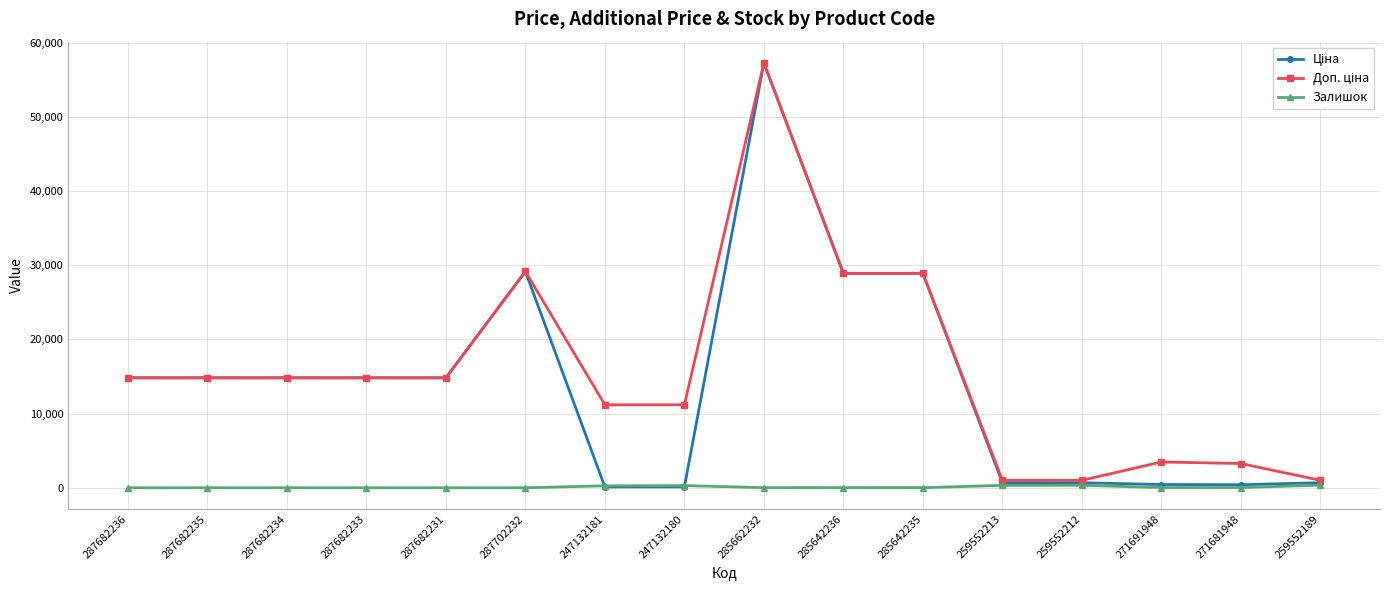

What is the greatest value displayed?

57258.0